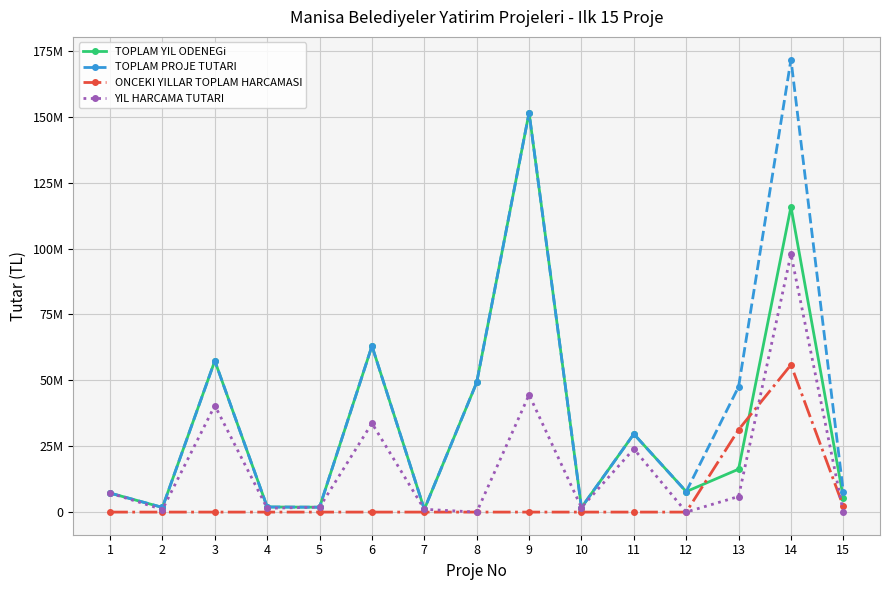

What are all the series names shown in the legend?

TOPLAM YIL ODENEGi, TOPLAM PROJE TUTARI, ONCEKI YILLAR TOPLAM HARCAMASI, YIL HARCAMA TUTARI